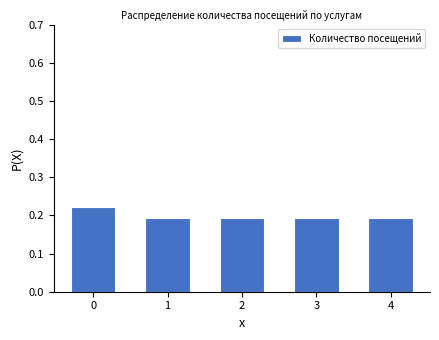

How many values are between 0 and 1?

5